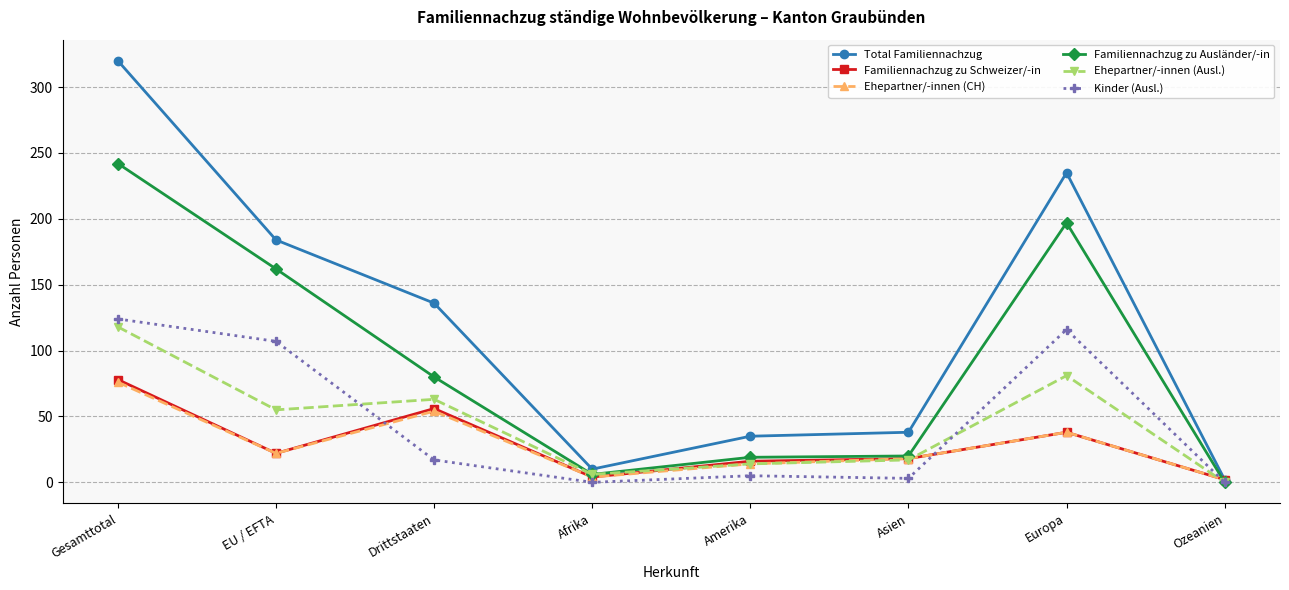

What is the sum of the Kinder (Ausl.) values at Amerika and Afrika?

5